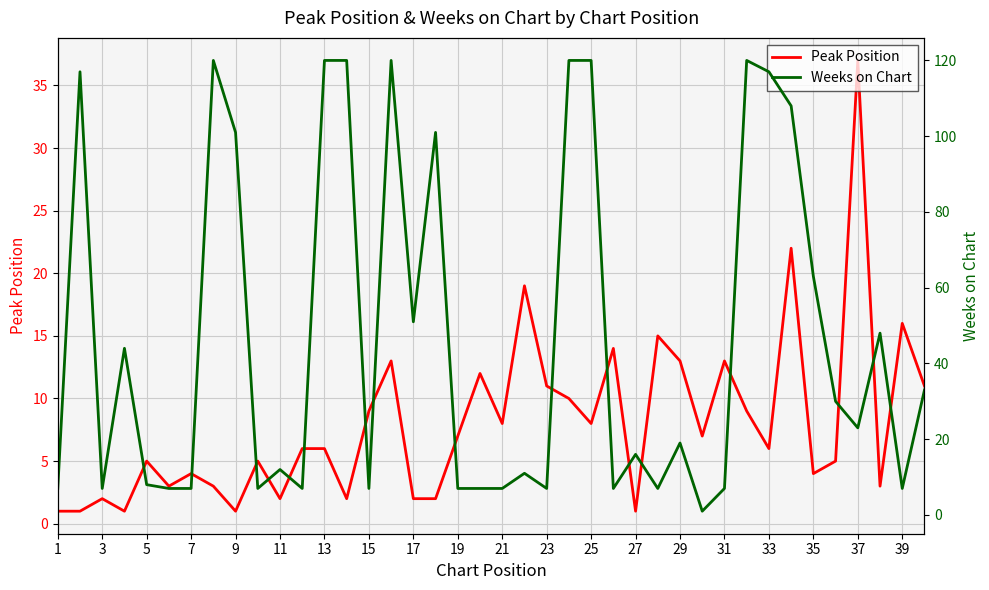

What is the maximum value for Peak Position?

37